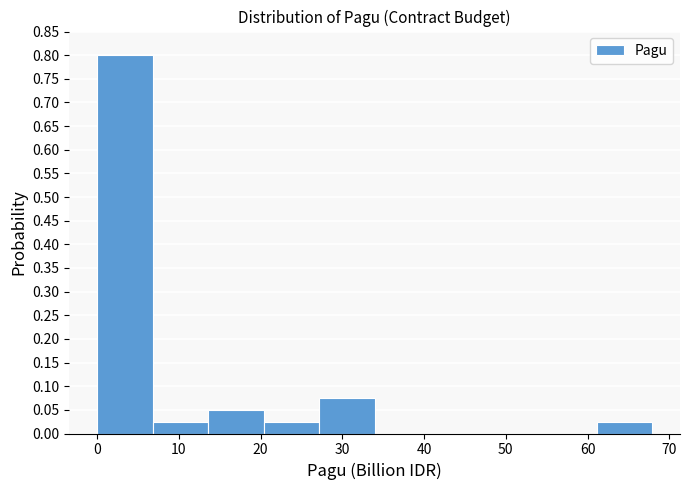

Reading left to right, transcribe this chart: for each bar, give the range it covers on the x-axis and its height. Neither the bar edges nor the heights are printed on the chart, so give them approximately, as read against the axes.

0 to 7: 0.800
7 to 14: 0.025
14 to 20: 0.050
20 to 27: 0.025
27 to 34: 0.075
34 to 41: 0
41 to 48: 0
48 to 54: 0
54 to 61: 0
61 to 68: 0.025